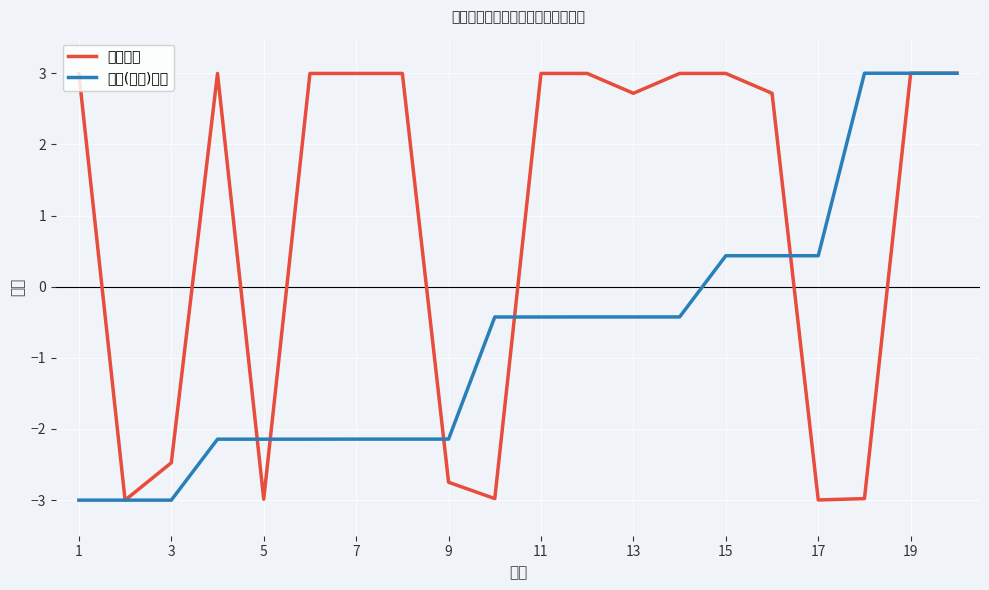

Reading left to right, extract all data points from this chart.

准考证号: 3.0	-3.0	-2.5	3.0	-3.0	3.0	3.0	3.0	-2.7	-3.0	3.0	3.0	2.7	3.0	3.0	2.7	-3.0	-3.0	3.0	3.0
职位(岗位)代码: -3.0	-3.0	-3.0	-2.1	-2.1	-2.1	-2.1	-2.1	-2.1	-0.4	-0.4	-0.4	-0.4	-0.4	0.4	0.4	0.4	3.0	3.0	3.0